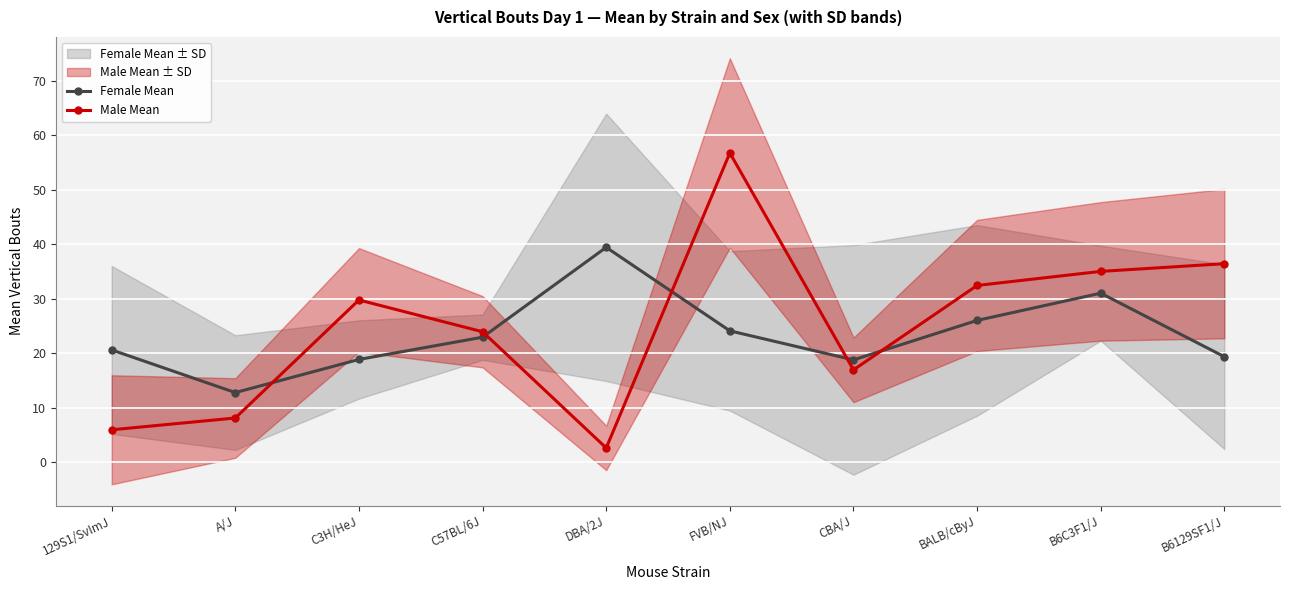

Where do Male Mean and Female Mean first cross each other?

A/J and C3H/HeJ